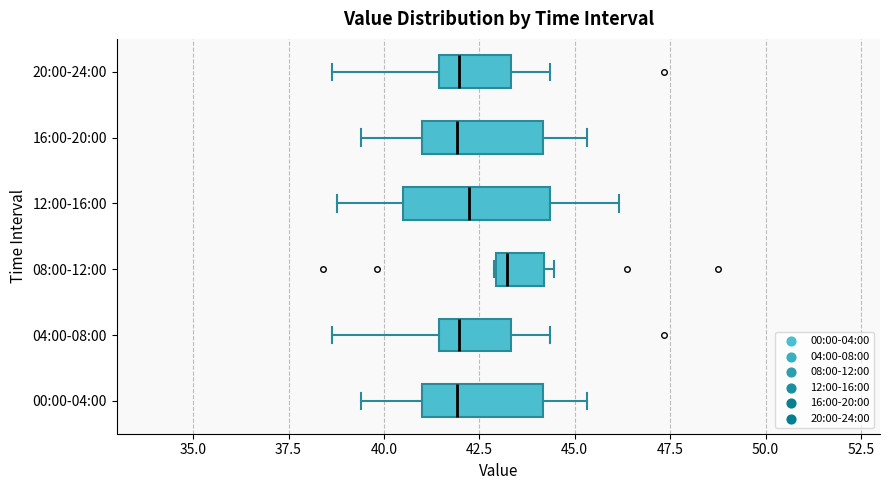

Comparing the boxes themselves (not the whiskers), which one is the widest?

12:00-16:00